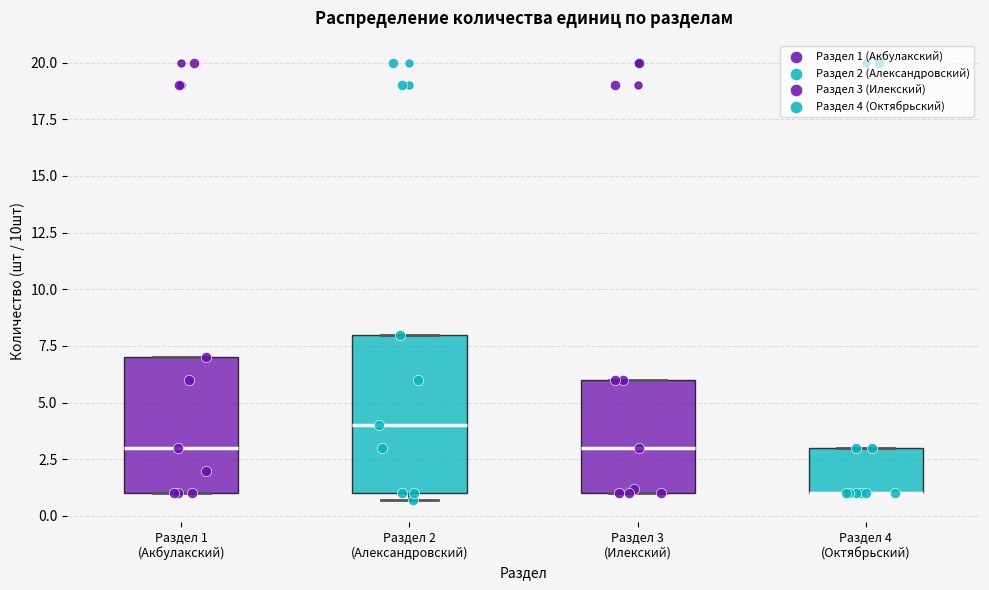

Reading left to right, transcribe this box plot: for each box, give where its median line is, the range the box spans, and where its two whiskers end, as read against the y-axis. The values are not printed on the chart, so give them approximately, as read against the axis.

Раздел 1 (Акбулакский): median 3.0, box 1.0 to 7.0, whiskers 1.0 to 7.0
Раздел 2 (Александровский): median 4.0, box 1.0 to 8.0, whiskers 0.5 to 8.0
Раздел 3 (Илекский): median 3.0, box 1.0 to 6.0, whiskers 1.0 to 6.0
Раздел 4 (Октябрьский): median 1.0 (drawn on the box's lower edge), box 1.0 to 3.0, whiskers 1.0 to 3.0